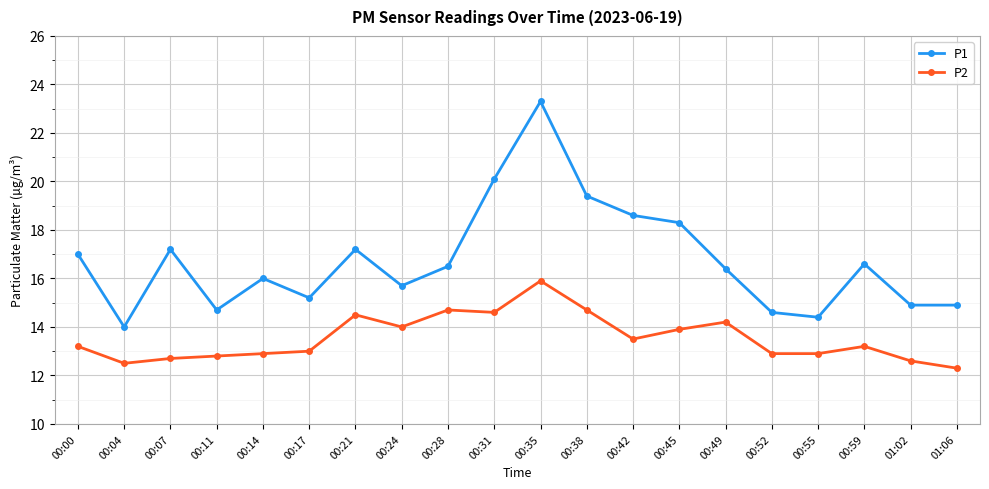

Where is the first local minimum for P2?

00:04